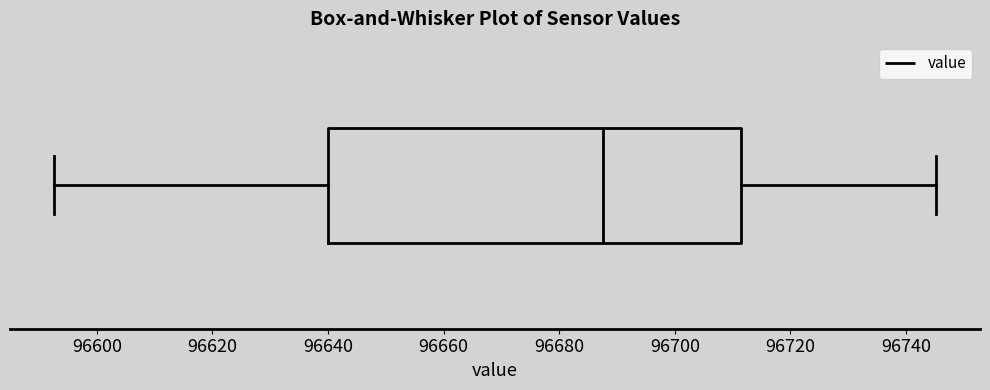

Transcribe this box plot: give where the median line is, the range the box spans, and where the two whiskers end, as read against the x-axis. The values are not printed on the chart, so give them approximately, as read against the axis.

median 96688, box 96640 to 96712, whiskers 96592 to 96746